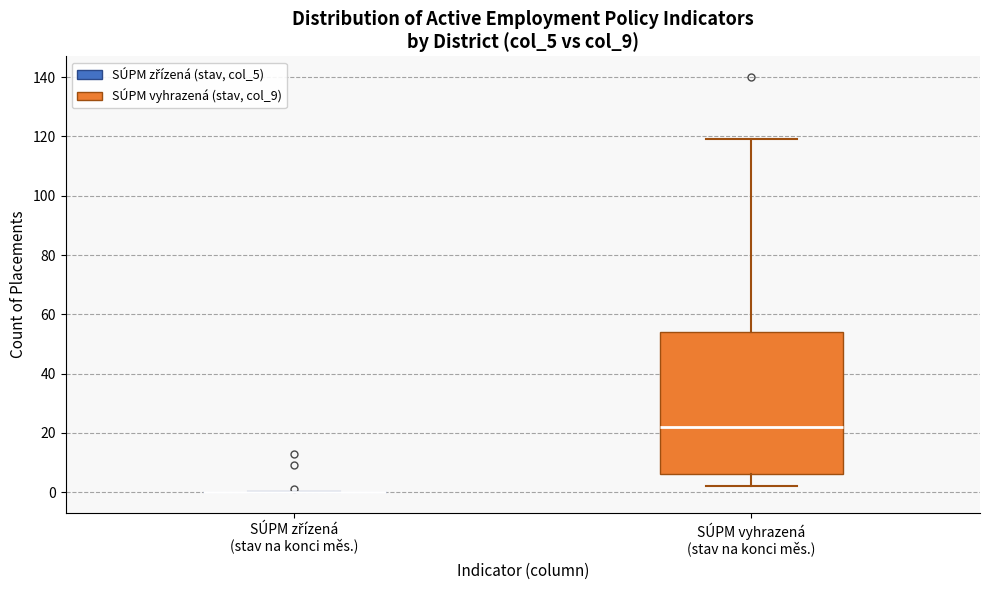

Comparing the boxes themselves (not the whiskers), which one is the tallest?

SÚPM vyhrazená (stav na konci měs.)